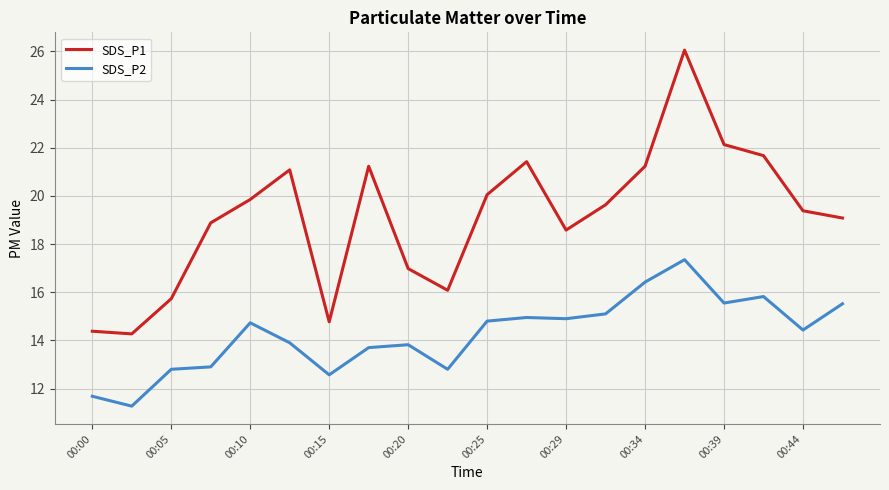

True or false: SDS_P1 and SDS_P2 intersect in this chart.

False